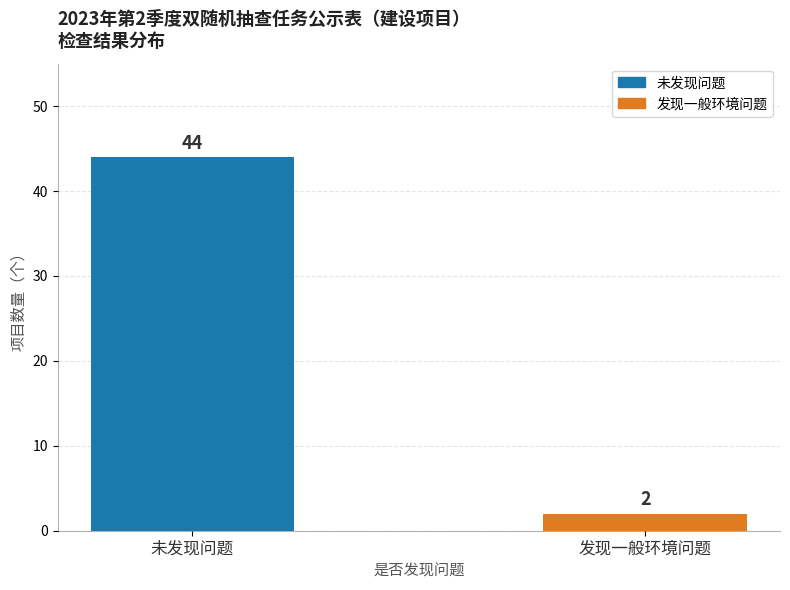

How many bars are there in total?

2